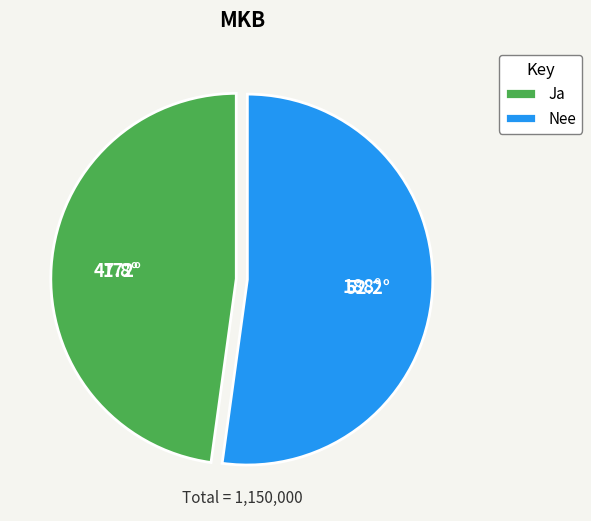

True or false: Ja accounts for 48% of the total.

True